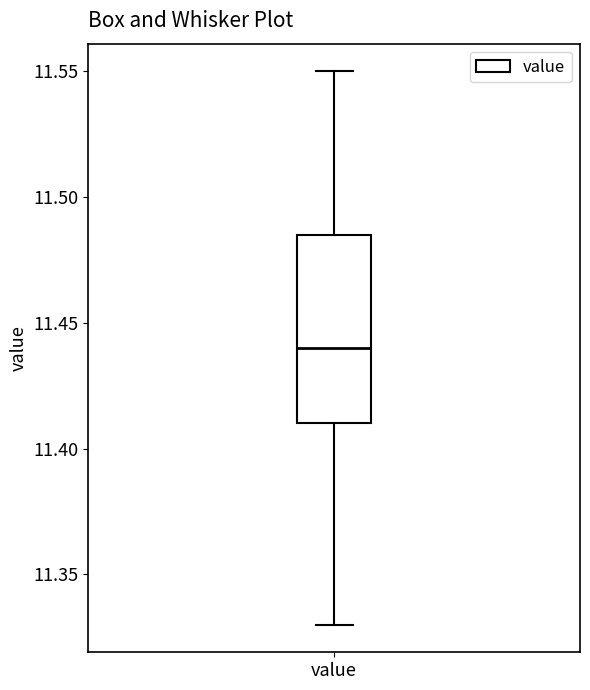

Transcribe this box plot: give where the median line is, the range the box spans, and where the two whiskers end, as read against the y-axis. The values are not printed on the chart, so give them approximately, as read against the axis.

median 11.440, box 11.410 to 11.485, whiskers 11.330 to 11.550